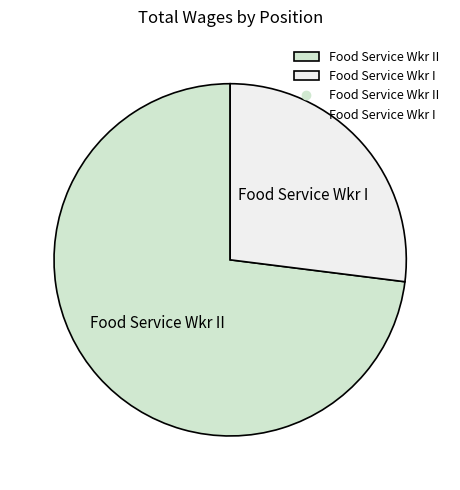

True or false: Food Service Wkr II accounts for 73% of the total.

True